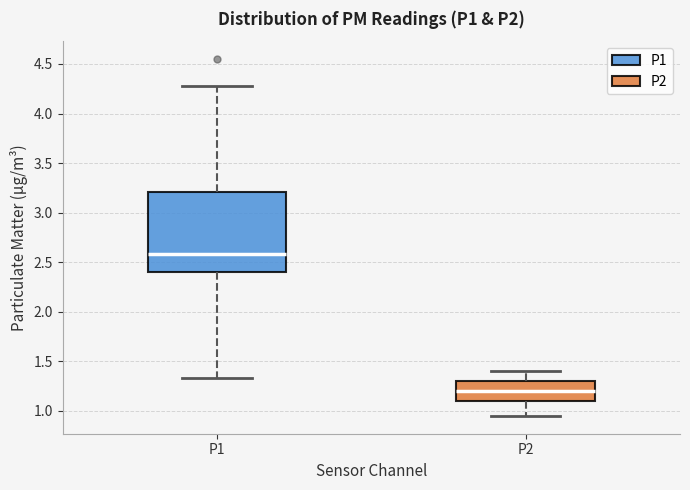

Comparing the boxes themselves (not the whiskers), which one is the tallest?

P1